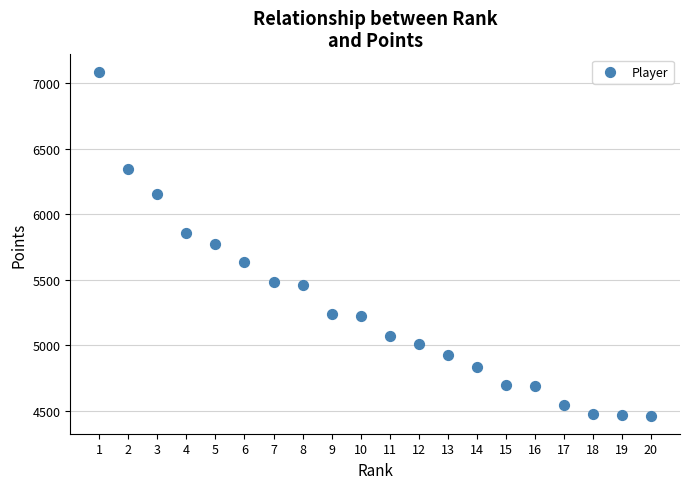

What is the range of X values (max minus min)?

19